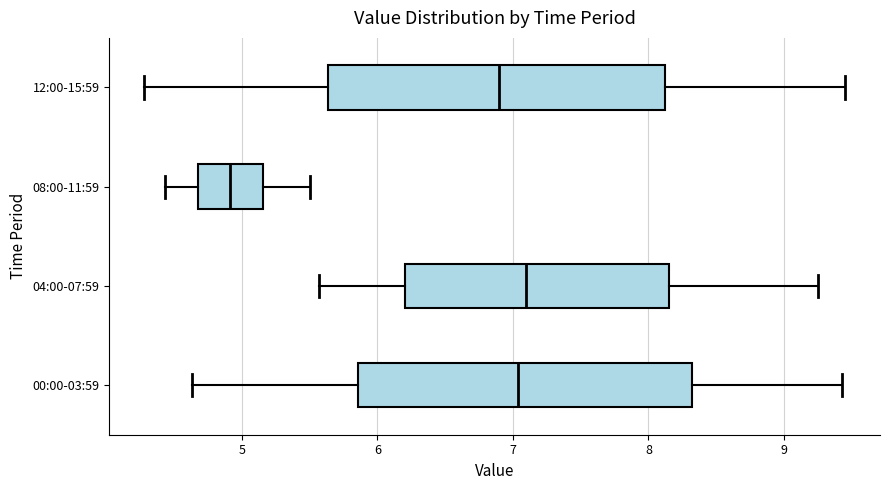

Where does the left whisker of the box for 04:00-07:59 end on the x-axis? The values are not printed on the chart, so give them approximately, as read against the axis.

5.6